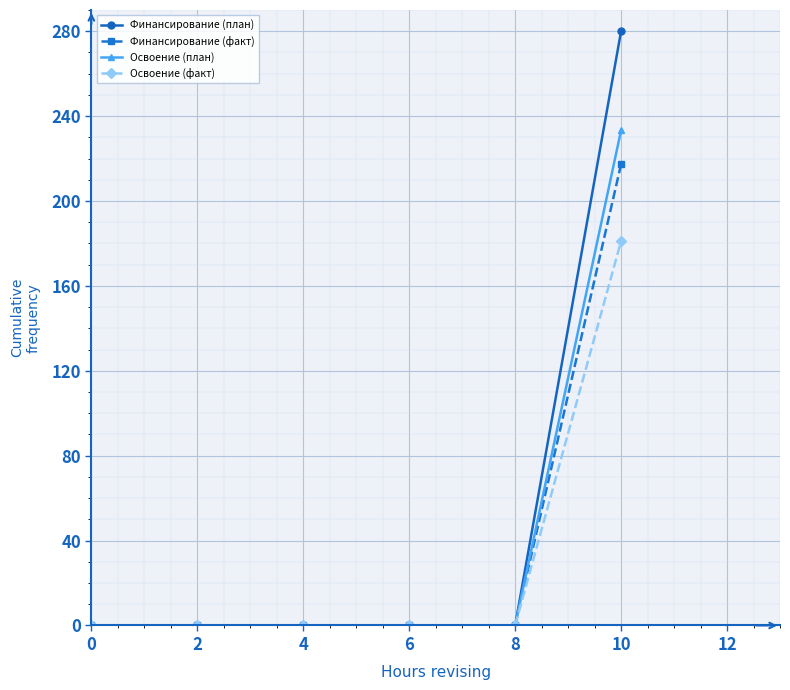

How many data points in Финансирование (факт) are above 0?

1